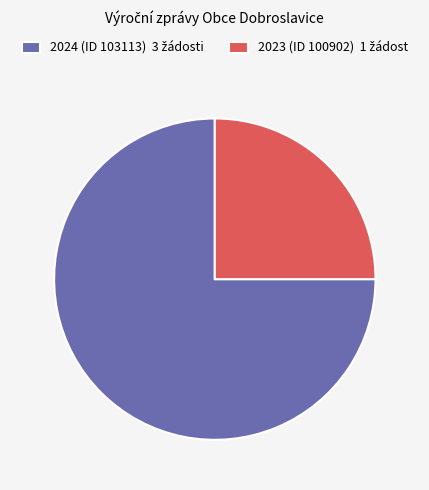

Does any single category account for the majority?

Yes